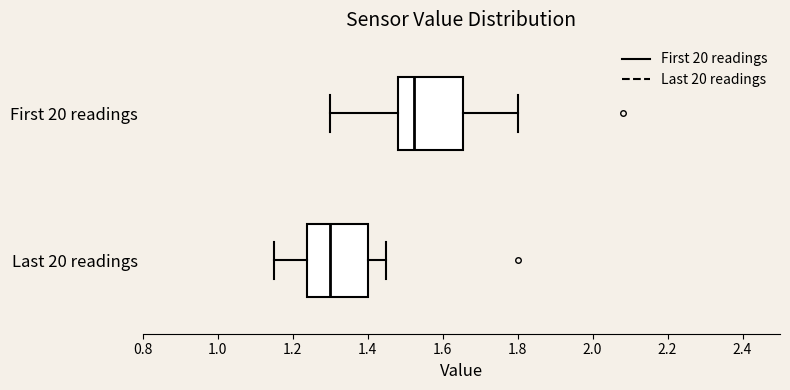

Reading bottom to top, transcribe this box plot: for each box, give where its median line is, the range the box spans, and where its two whiskers end, as read against the x-axis. The values are not printed on the chart, so give them approximately, as read against the axis.

Last 20 readings: median 1.30, box 1.24 to 1.40, whiskers 1.16 to 1.46
First 20 readings: median 1.52, box 1.48 to 1.66, whiskers 1.30 to 1.80